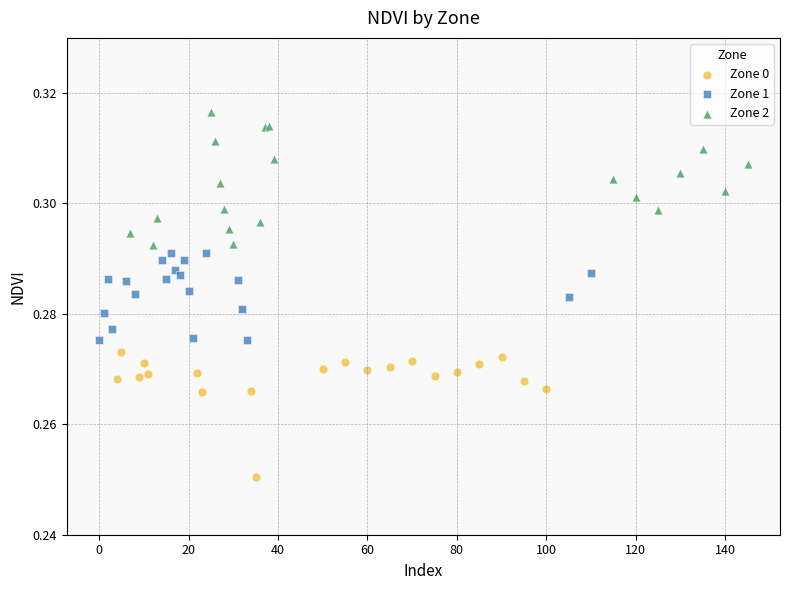

What are all the series names shown in the legend?

Zone 0, Zone 1, Zone 2